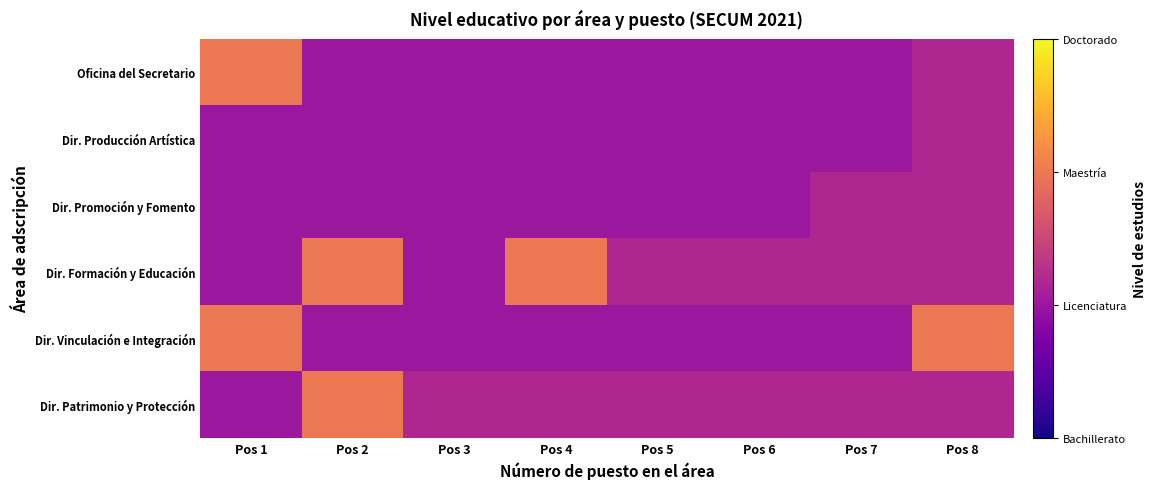

At Pos 6, list the series in order from largest to smallest.

Dir. Formación y Educación, Dir. Patrimonio y Protección, Oficina del Secretario, Dir. Producción Artística, Dir. Promoción y Fomento, Dir. Vinculación e Integración